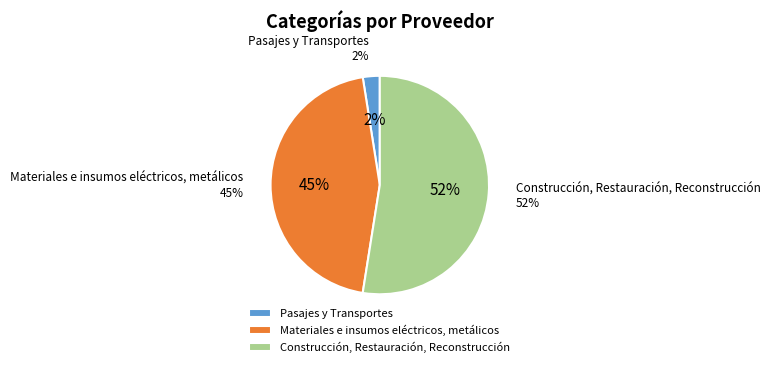

Count the number of slices in the pie.

3